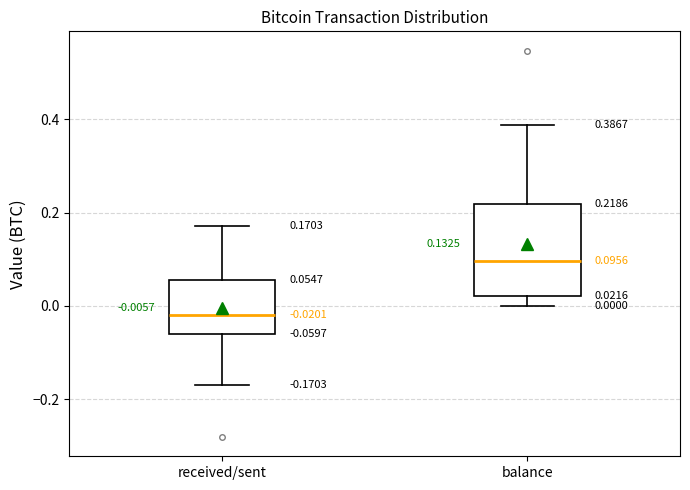

Comparing the boxes themselves (not the whiskers), which one is the tallest?

balance